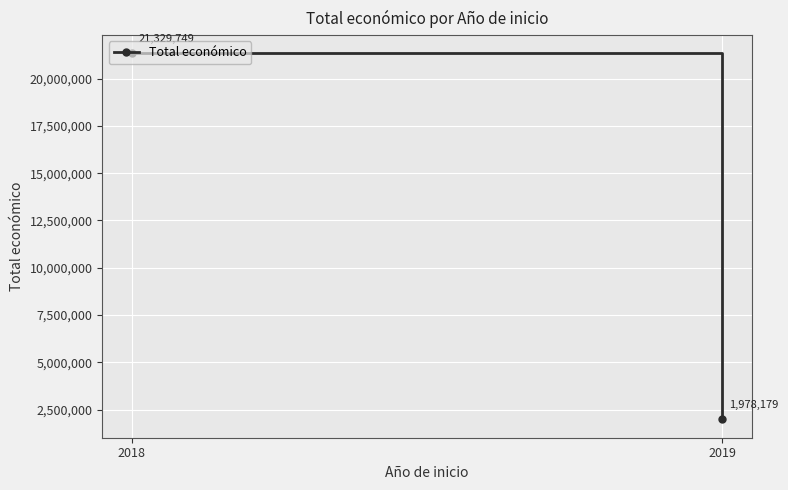

List the labels in order of value, largest first.

2018, 2019